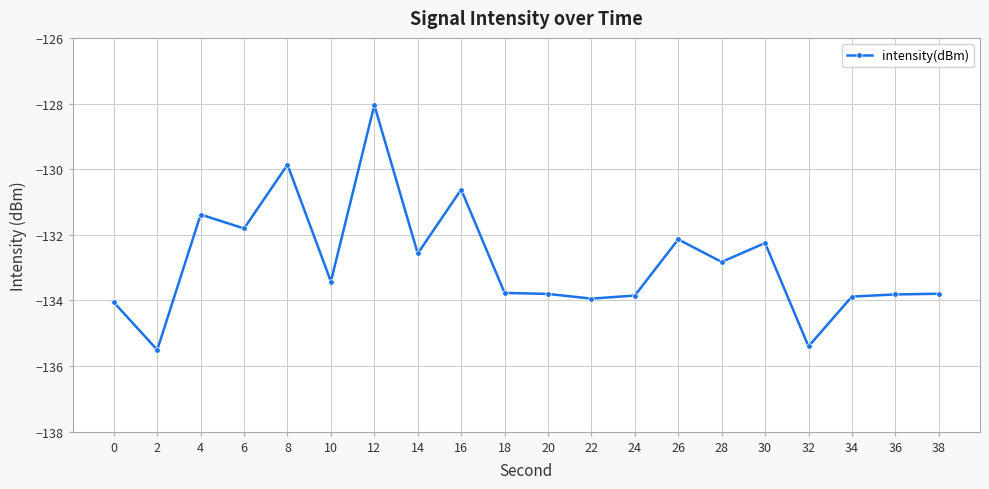

At which label does the data first exceed -133?

4